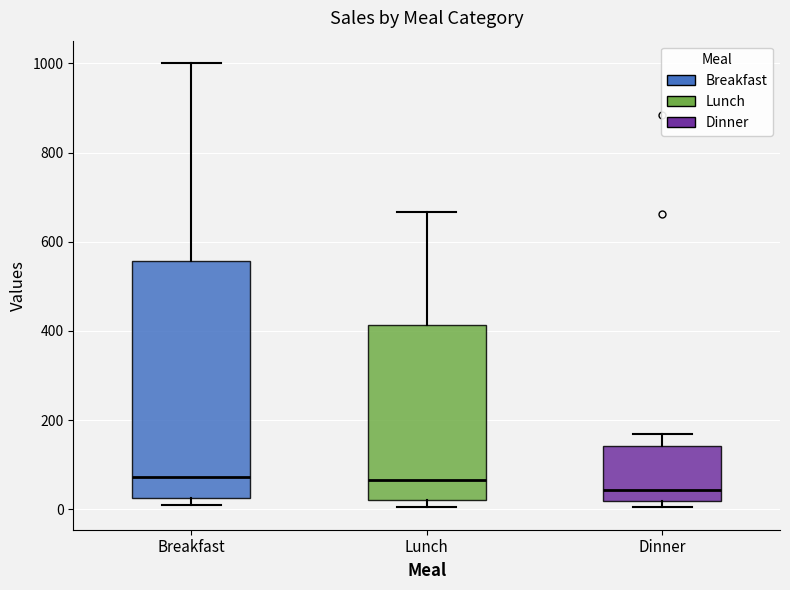

Comparing the boxes themselves (not the whiskers), which one is the tallest?

Breakfast